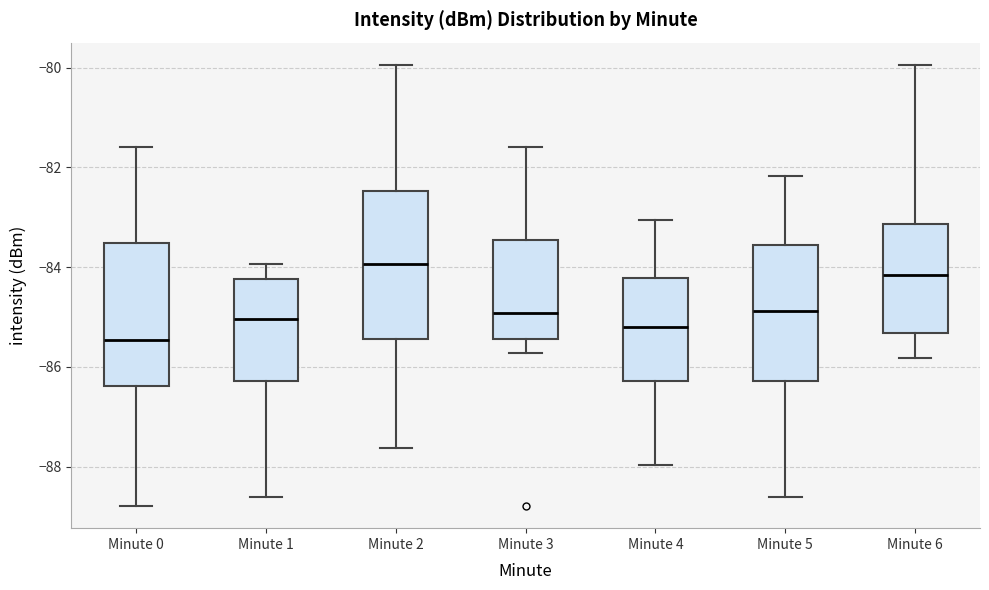

Which box's median line is the lowest?

Minute 0